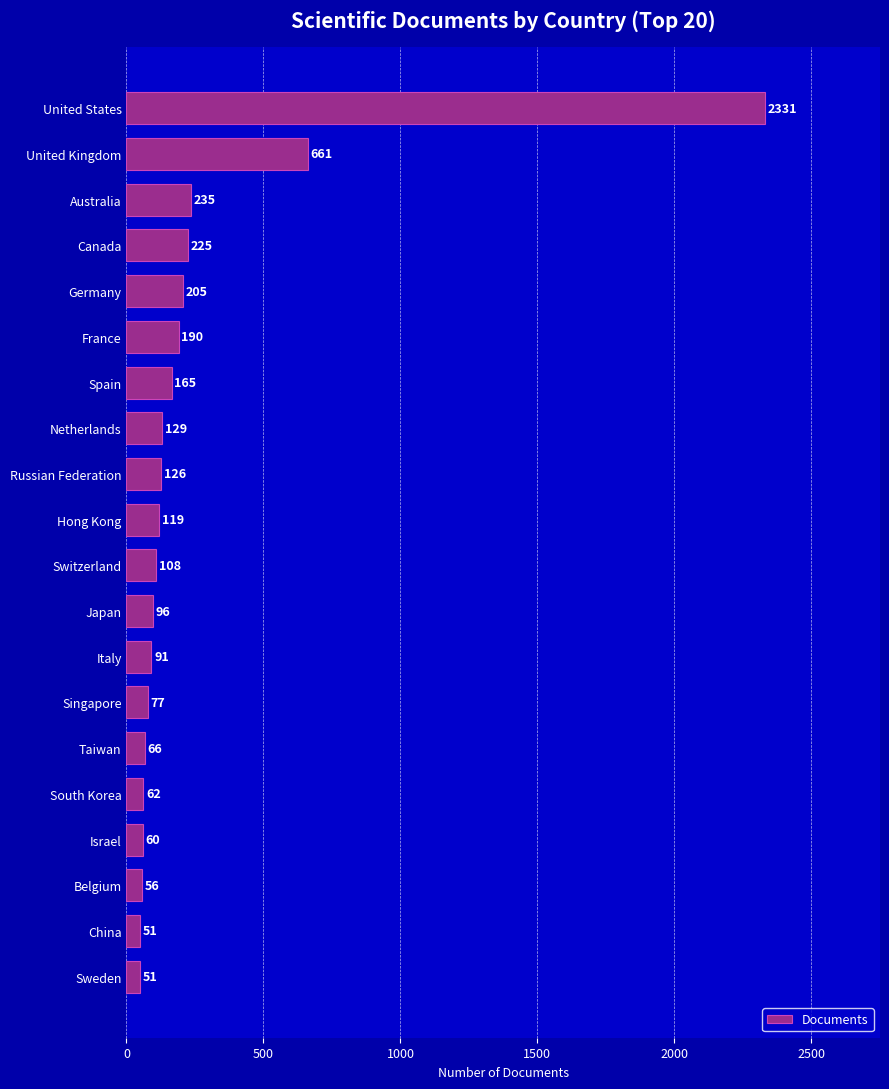

Which has a higher value, Russian Federation or Germany?

Germany